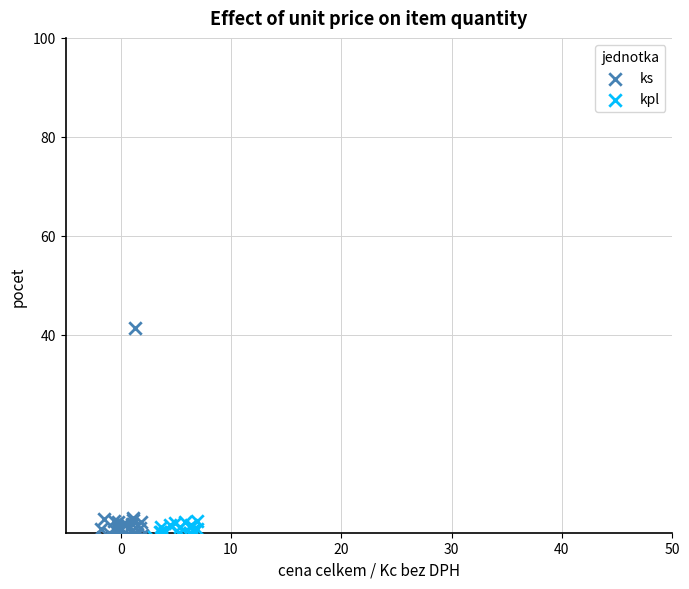

Which series reaches the maximum Y coordinate?

ks